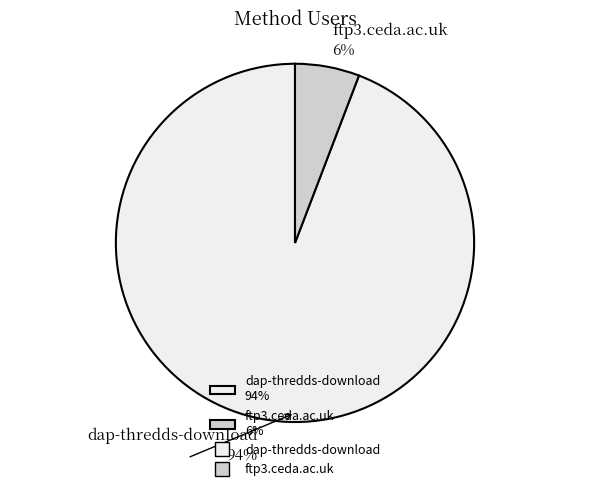

Is it true that ftp3.ceda.ac.uk is 6% of the pie?

True